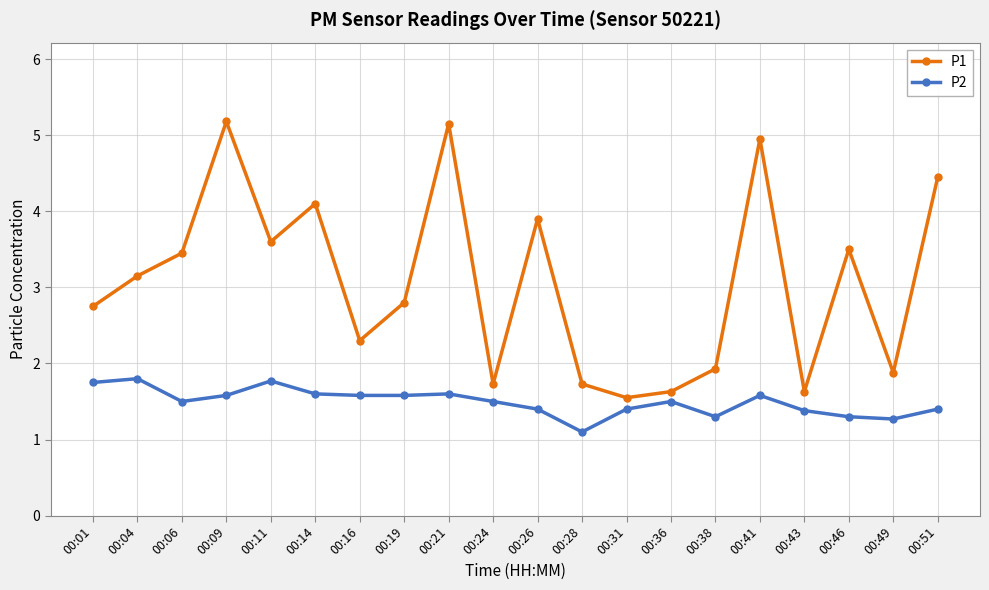

Rank the series by their maximum value, from highest to lowest.

P1, P2